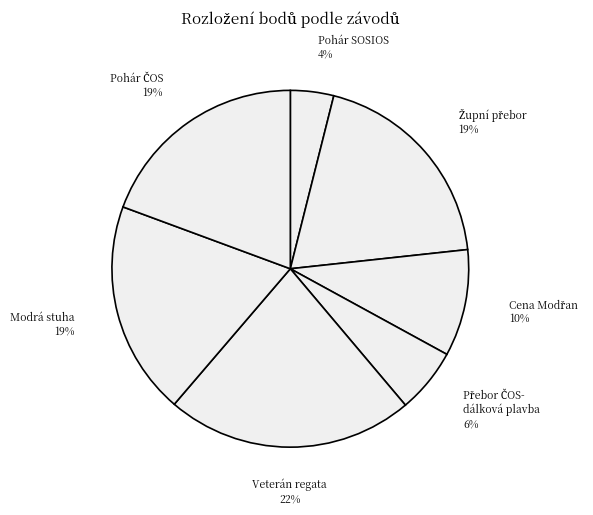

Does Veterán regata account for over 50% of the chart?

No